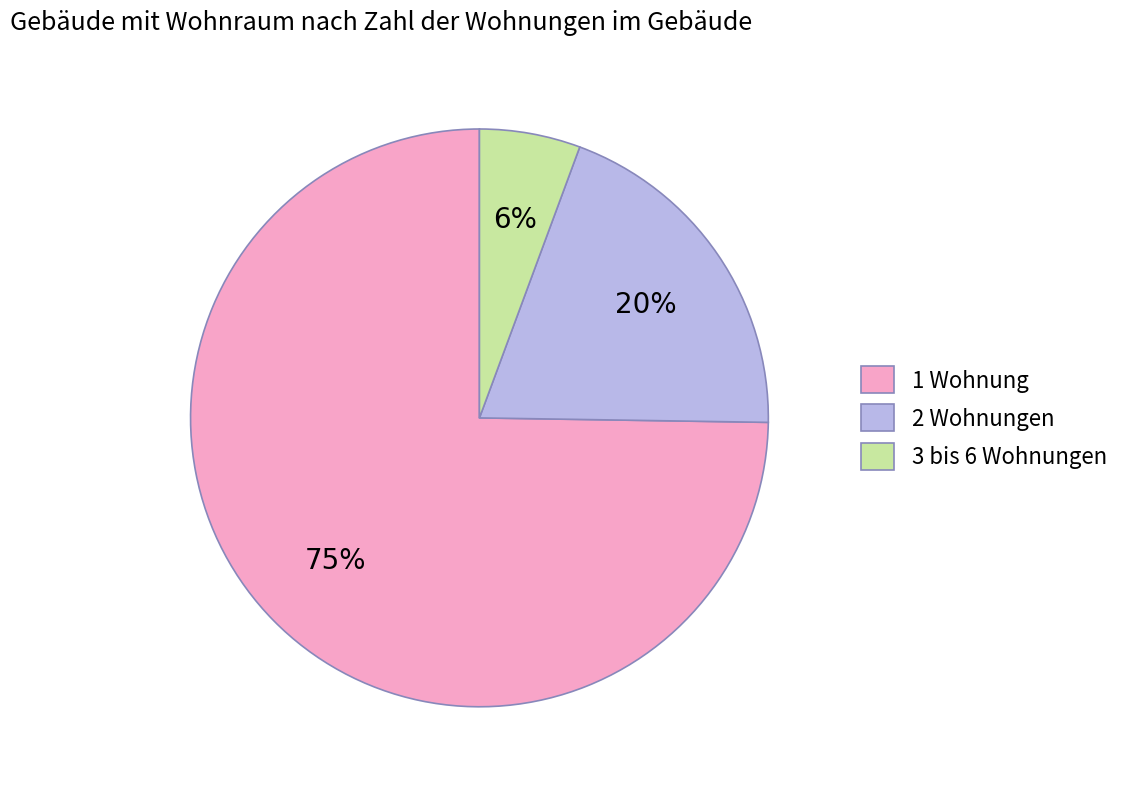

Is there any slice that represents more than half of the pie?

Yes